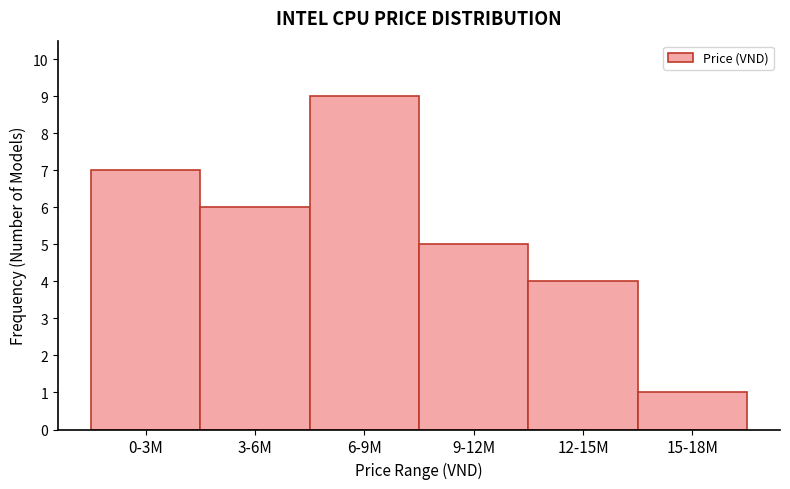

Reading right to left, transcribe all the data shown in this chart.

15-18M=1	12-15M=4	9-12M=5	6-9M=9	3-6M=6	0-3M=7